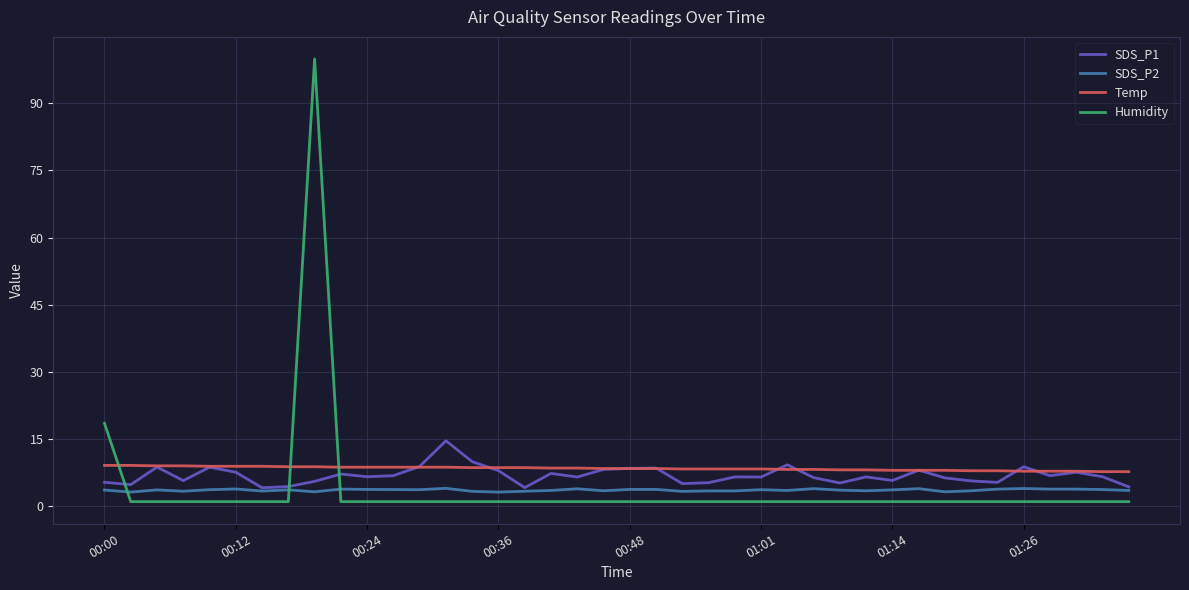

After their last crossing, which series has the higher values: Temp or Humidity?

Temp